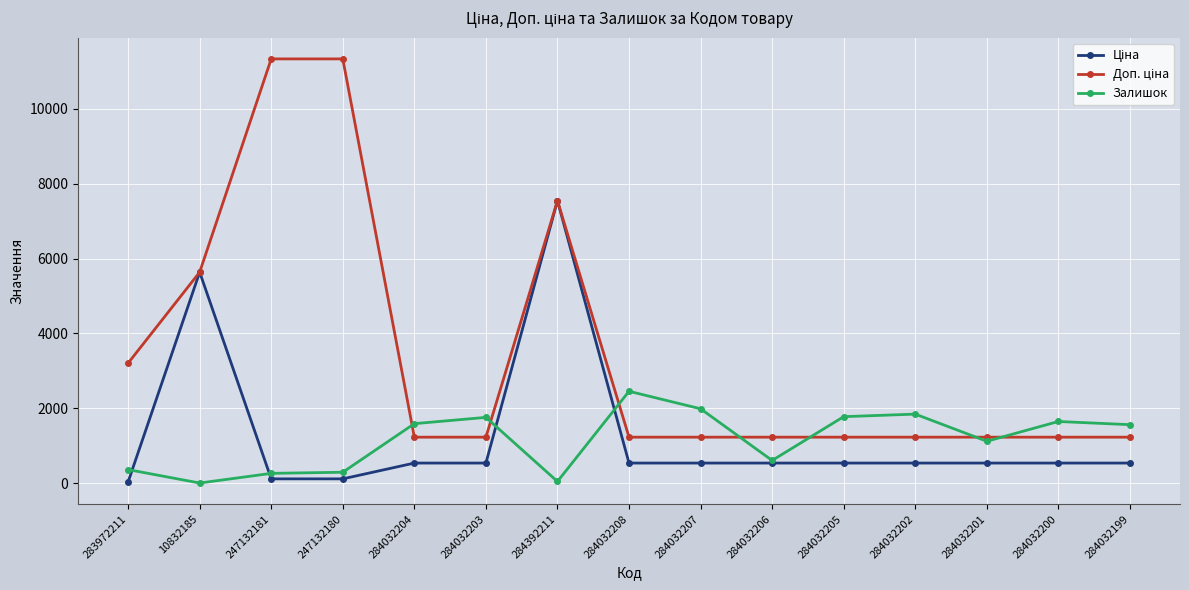

At which category does Залишок reach its first local valley?

10832185